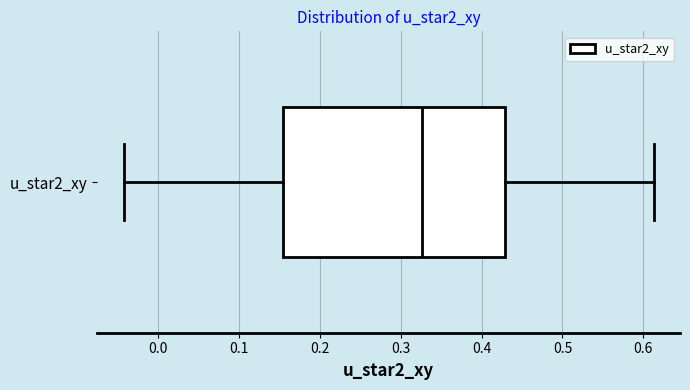

Read this box plot against the x-axis: the position of the median line, the range covered by the box, and the ends of both whiskers. The values are not printed on the chart, so give them approximately, as read against the axis.

median 0.33, box 0.15 to 0.43, whiskers -0.04 to 0.61